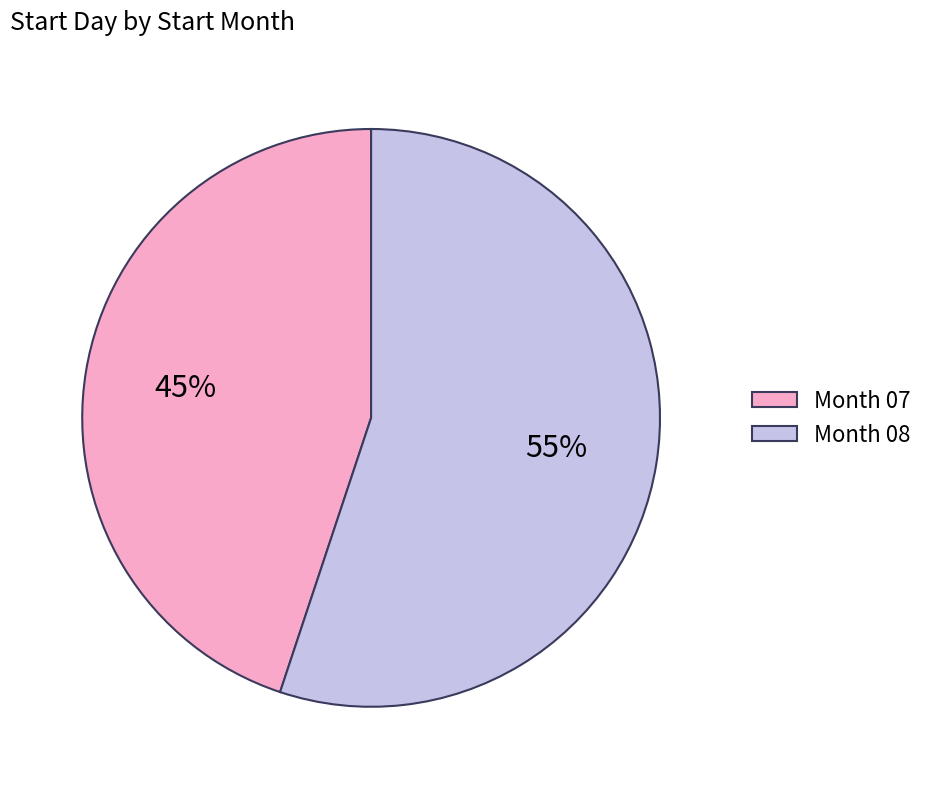

Which has a higher value, Month 08 or Month 07?

Month 08